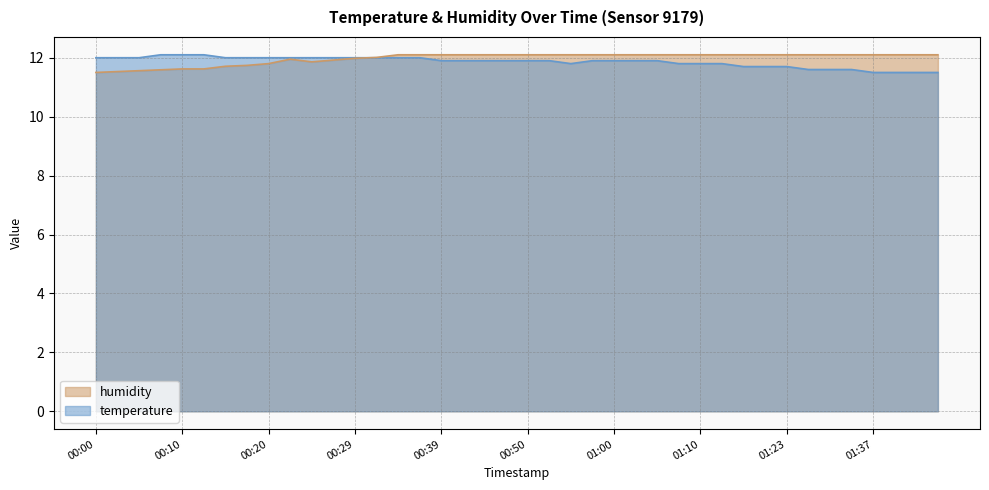

True or false: humidity and temperature cross at least once.

True